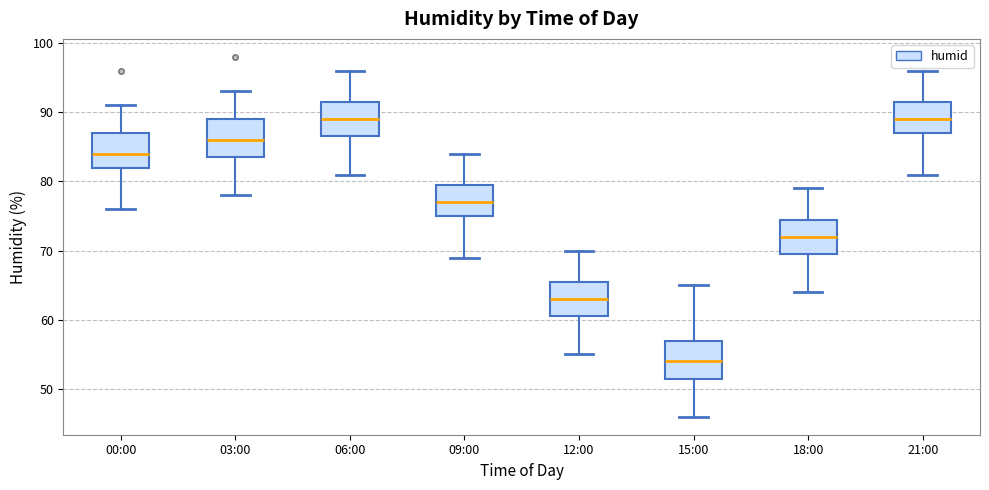

Where does the median line of the box for 03:00 sit on the y-axis? The values are not printed on the chart, so give them approximately, as read against the axis.

86